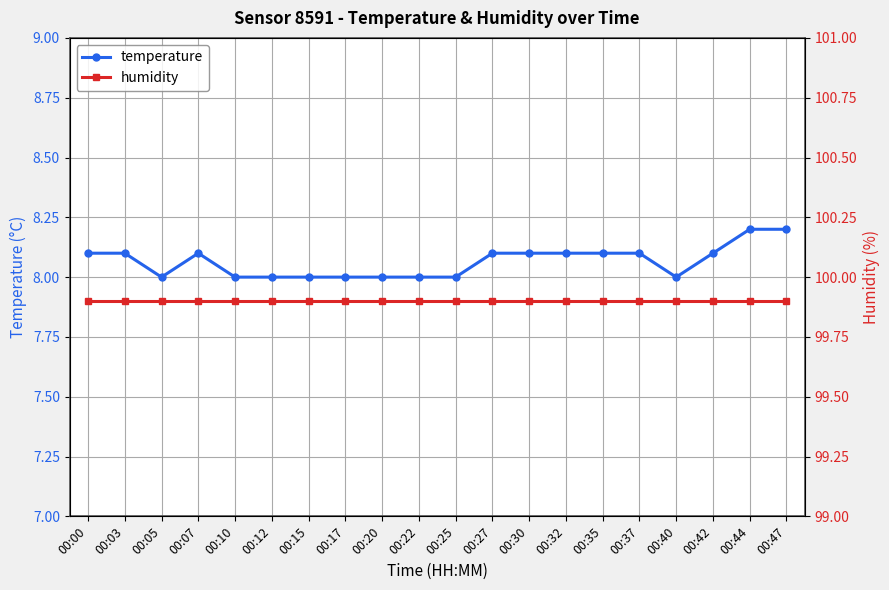

What is the value of the humidity point at the 9th from the left?

99.9